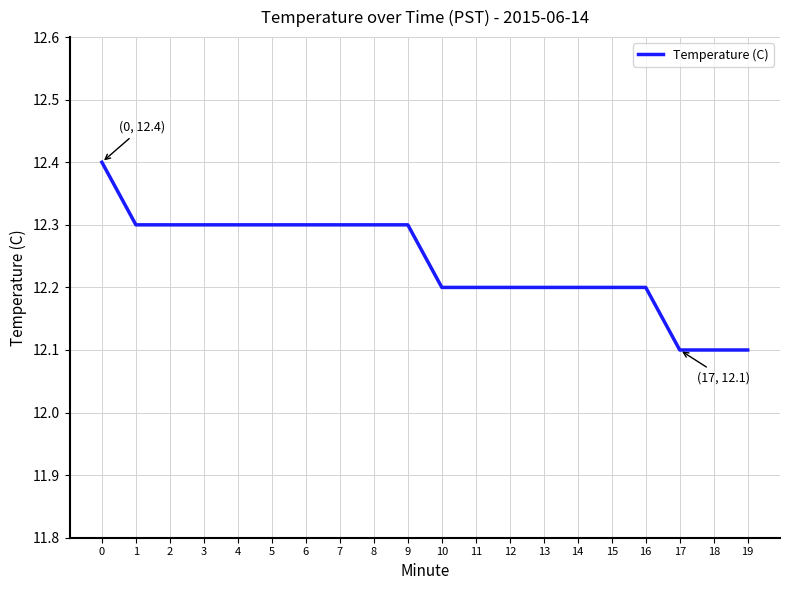

Reading left to right, extract all data points from this chart.

12.4	12.3	12.3	12.3	12.3	12.3	12.3	12.3	12.3	12.3	12.2	12.2	12.2	12.2	12.2	12.2	12.2	12.1	12.1	12.1